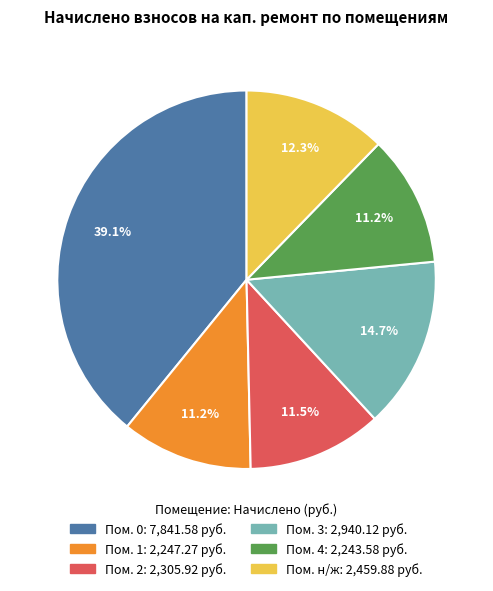

How many slices are in this pie chart?

6